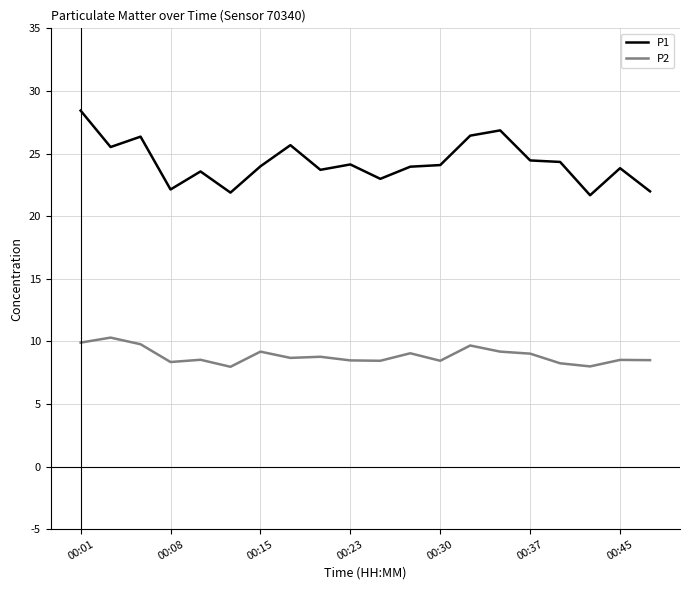

How many lines are shown in the chart?

2